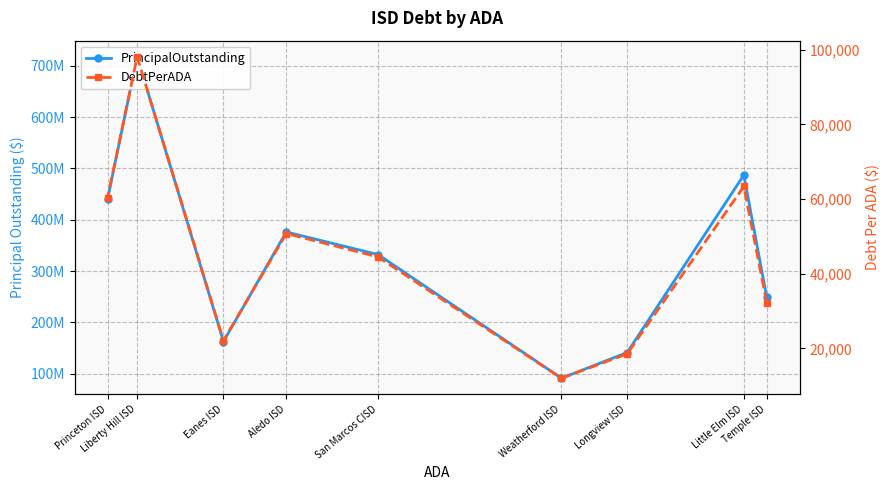

True or false: DebtPerADA and PrincipalOutstanding intersect in this chart.

False